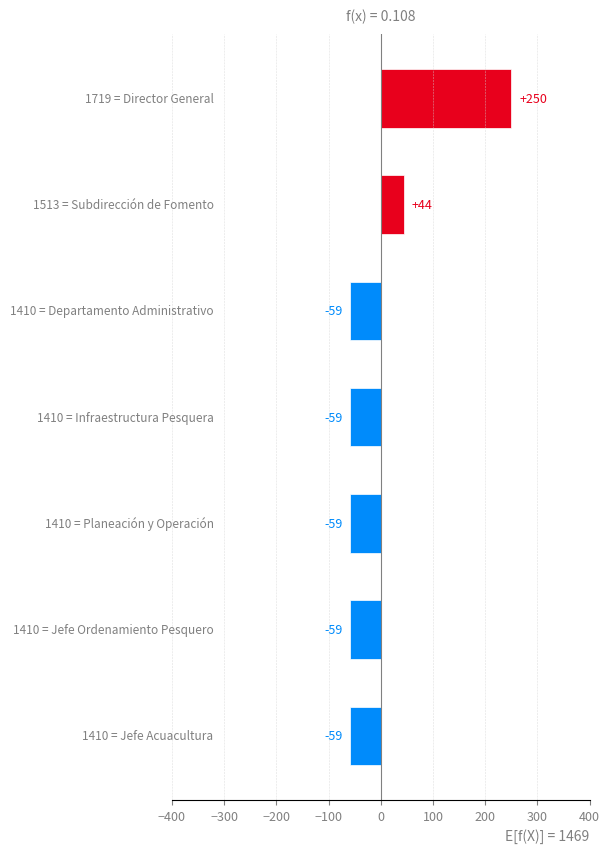

What is the maximum value shown in the chart?

250.1